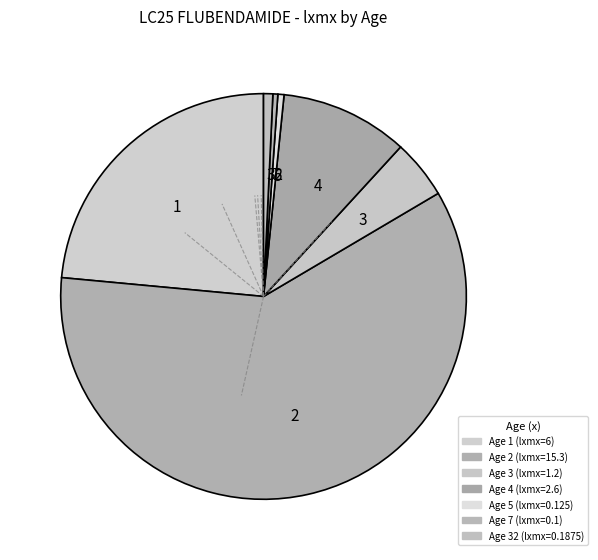

True or false: 32 accounts for 1% of the total.

True